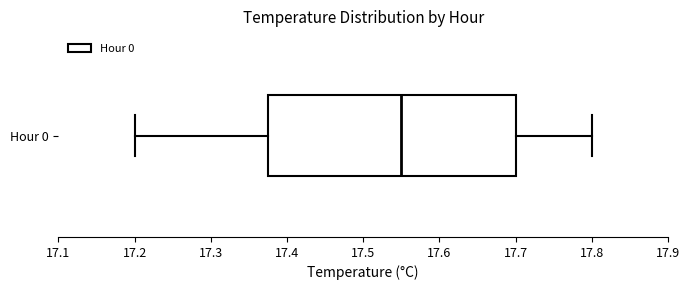

Where does the left whisker of the box for Hour 0 end on the x-axis? The values are not printed on the chart, so give them approximately, as read against the axis.

17.20